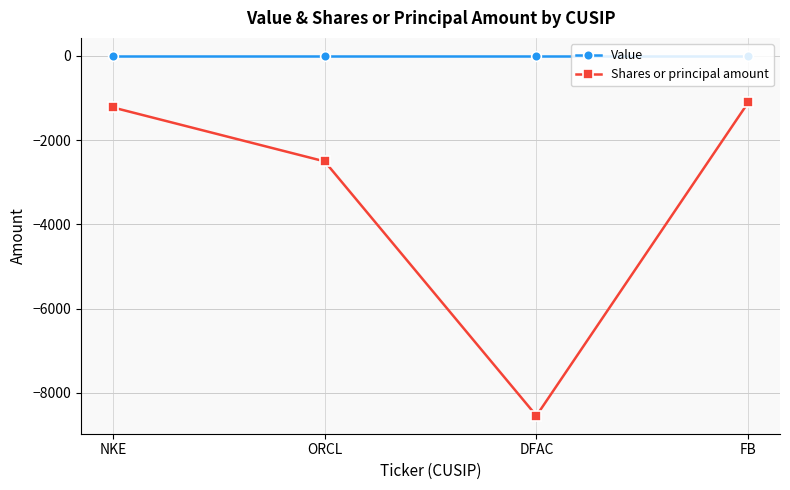

True or false: Value and Shares or principal amount intersect in this chart.

False